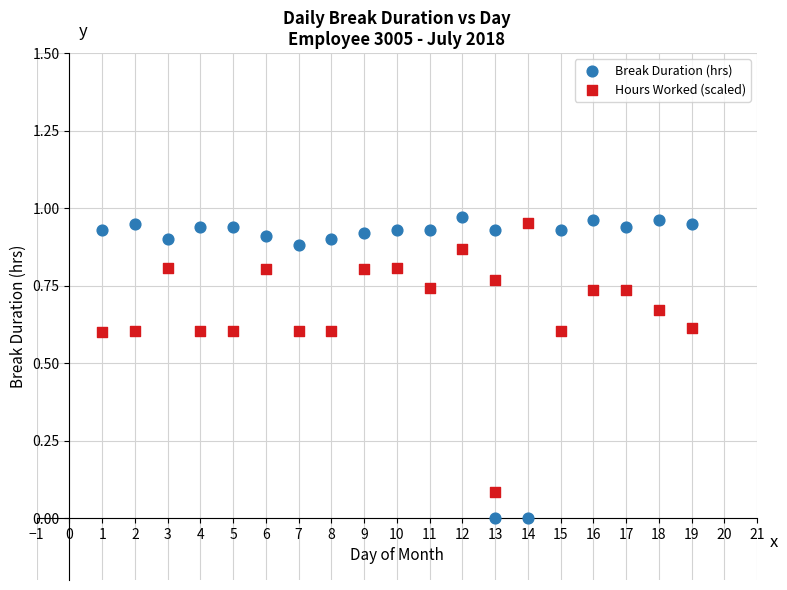

What is the X range (max minus min) for the scatter plot?

18.0